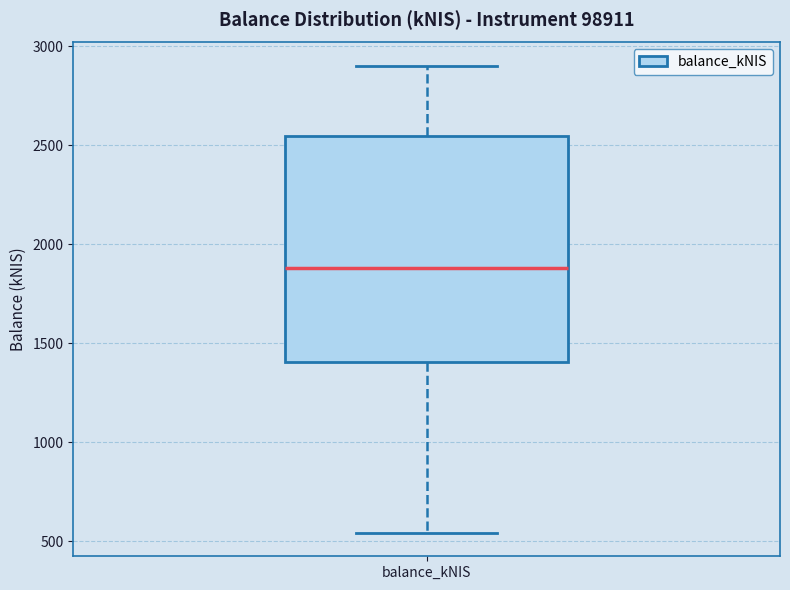

Read this box plot against the y-axis: the position of the median line, the range covered by the box, and the ends of both whiskers. The values are not printed on the chart, so give them approximately, as read against the axis.

median 1900, box 1400 to 2550, whiskers 550 to 2900